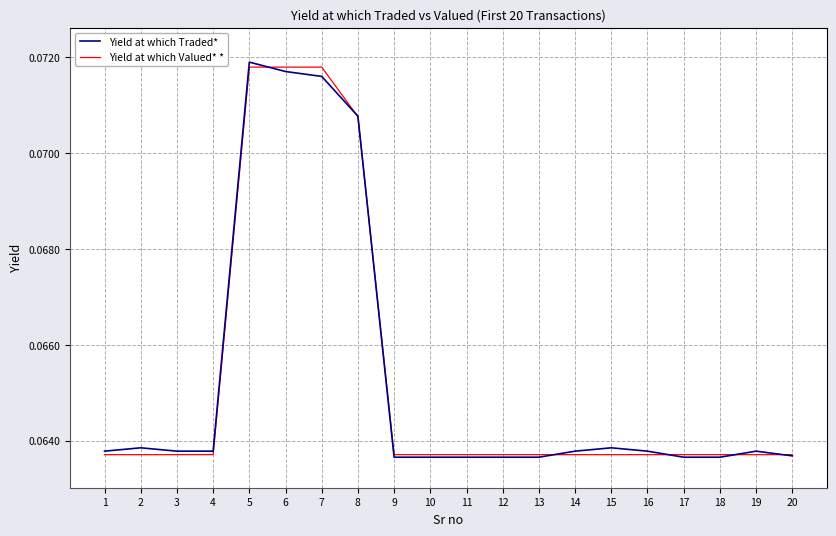

Is the value of Yield at which Valued* * at 7 greater than the value of Yield at which Traded* at 9?

Yes